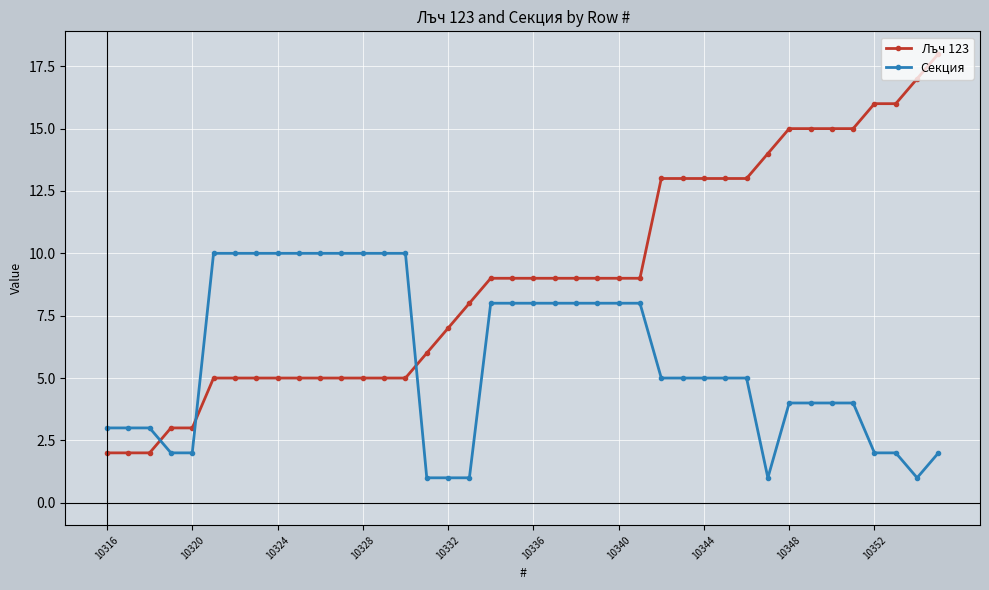

What is the value of the Лъч 123 point at the 6th from the left?

5